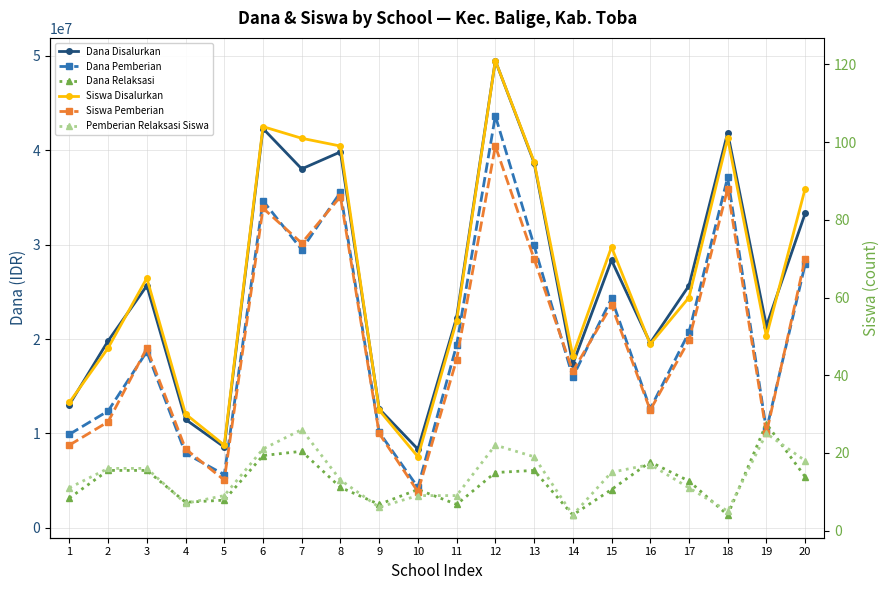

At how many categories does at least one series exceed 20837030?

12